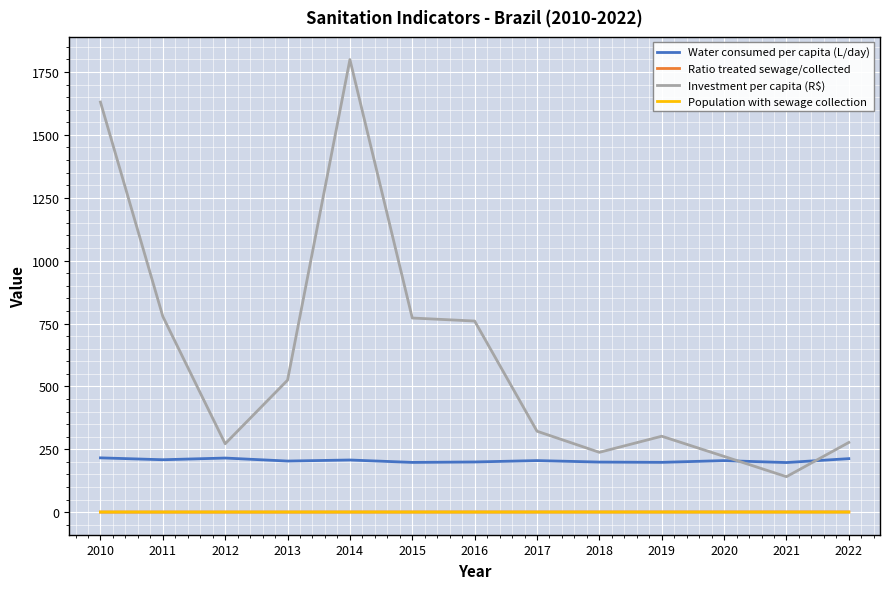

True or false: Water consumed per capita (L/day) has a value of 197.8 at 2015.

True